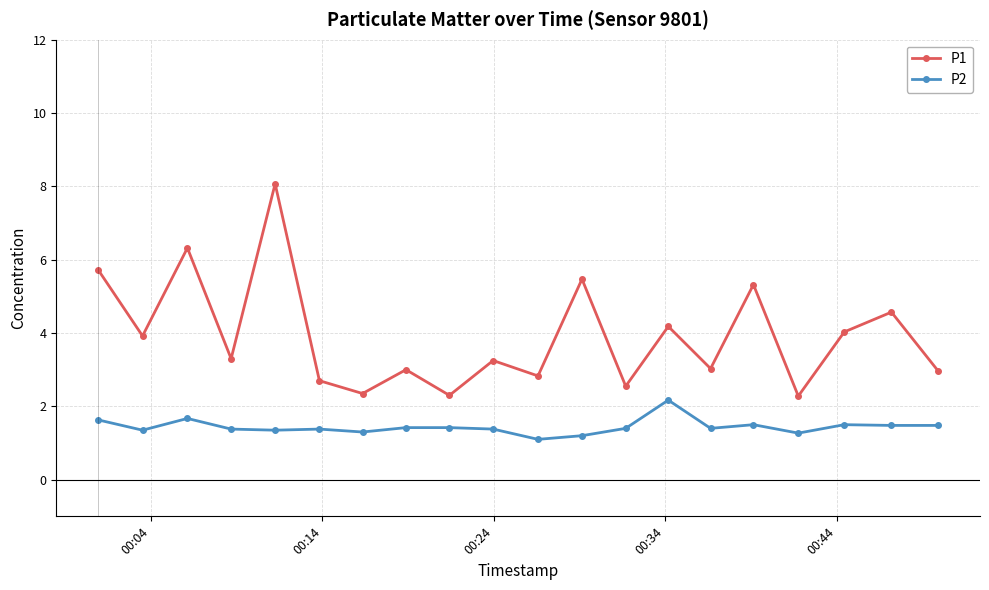

Rank the series by their maximum value, from highest to lowest.

P1, P2